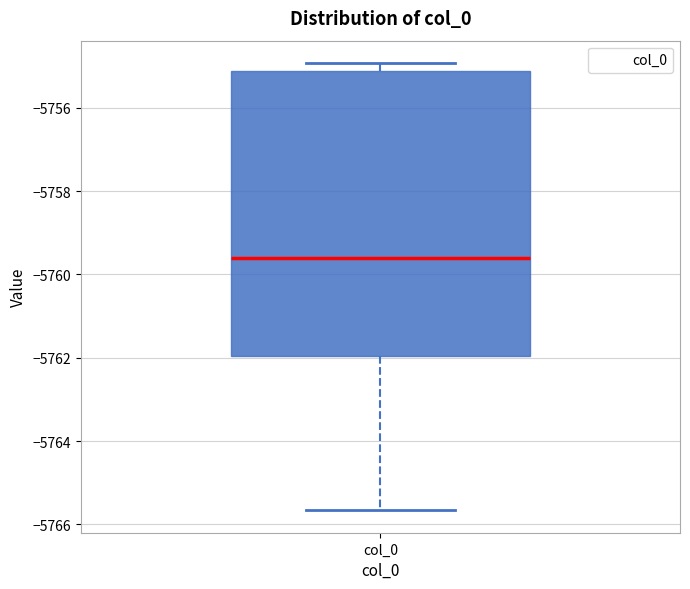

Where does the median line of the box for col_0 sit on the y-axis? The values are not printed on the chart, so give them approximately, as read against the axis.

-5759.6